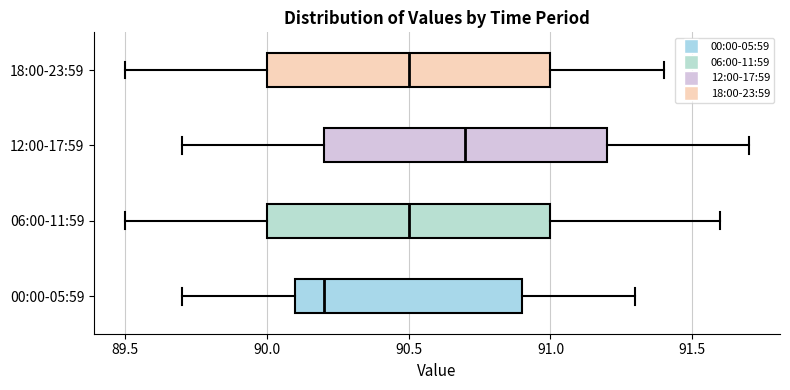

Reading bottom to top, read every box against the x-axis: the position of its median line, the range the box covers, and the ends of its whiskers. The values are not printed on the chart, so give them approximately, as read against the axis.

00:00-05:59: median 90.2, box 90.1 to 90.9, whiskers 89.7 to 91.3
06:00-11:59: median 90.5, box 90.0 to 91.0, whiskers 89.5 to 91.6
12:00-17:59: median 90.7, box 90.2 to 91.2, whiskers 89.7 to 91.7
18:00-23:59: median 90.5, box 90.0 to 91.0, whiskers 89.5 to 91.4